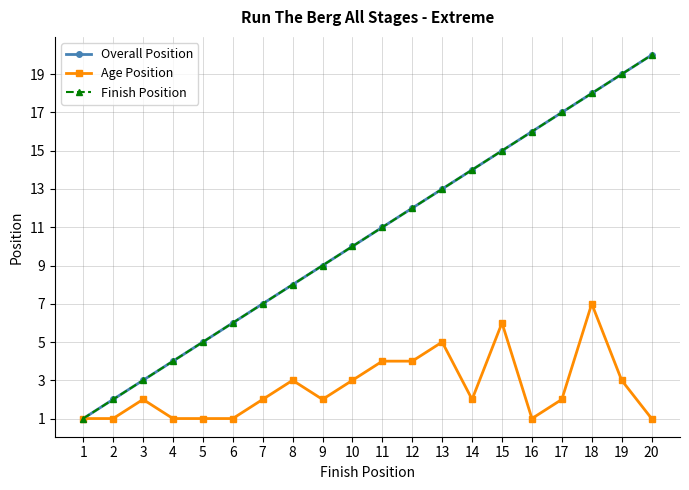

What are all the series names shown in the legend?

Overall Position, Age Position, Finish Position